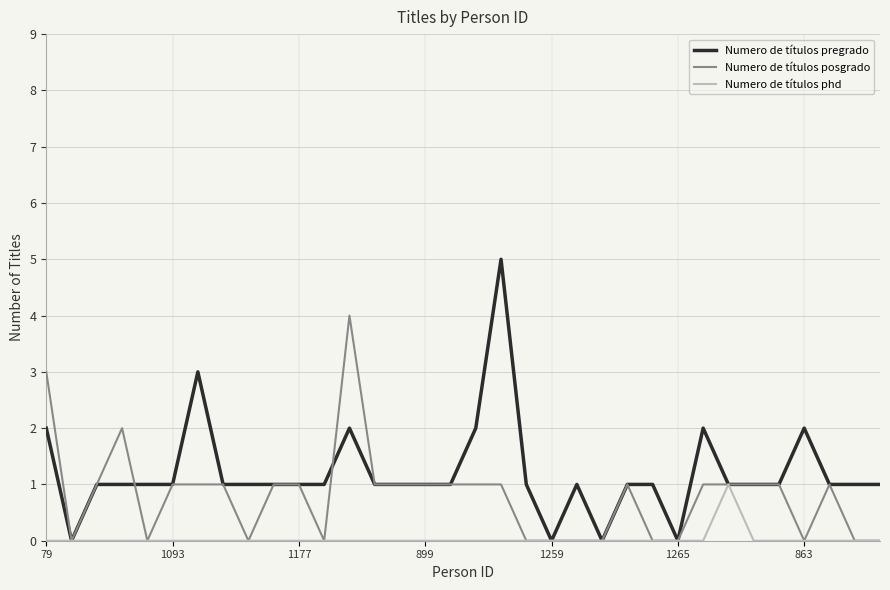

Reading right to left, transcribe all the data shown in this chart.

Numero de títulos pregrado: 1	1	1	2	1	1	1	2	0	1	1	0	1	0	1	5	2	1	1	1	1	2	1	1	1	1	1	3	1	1	1	1	0	2
Numero de títulos posgrado: 0	0	1	0	1	1	1	1	0	0	1	0	0	0	0	1	1	1	1	1	1	4	0	1	1	0	1	1	1	0	2	1	0	3
Numero de títulos phd: 0	0	0	0	0	0	1	0	0	0	0	0	0	0	0	0	0	0	0	0	0	0	0	0	0	0	0	0	0	0	0	0	0	0